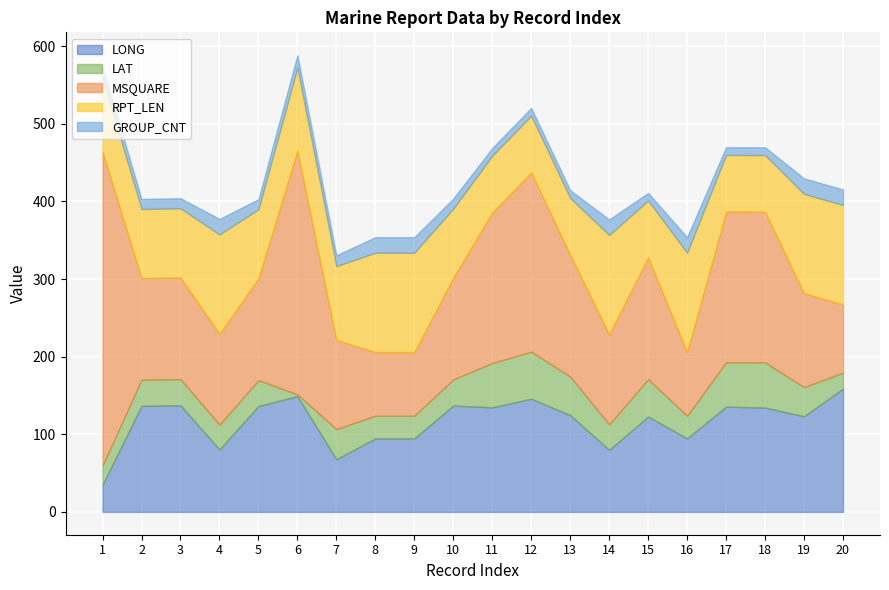

Which series has the largest total across all categories?

MSQUARE